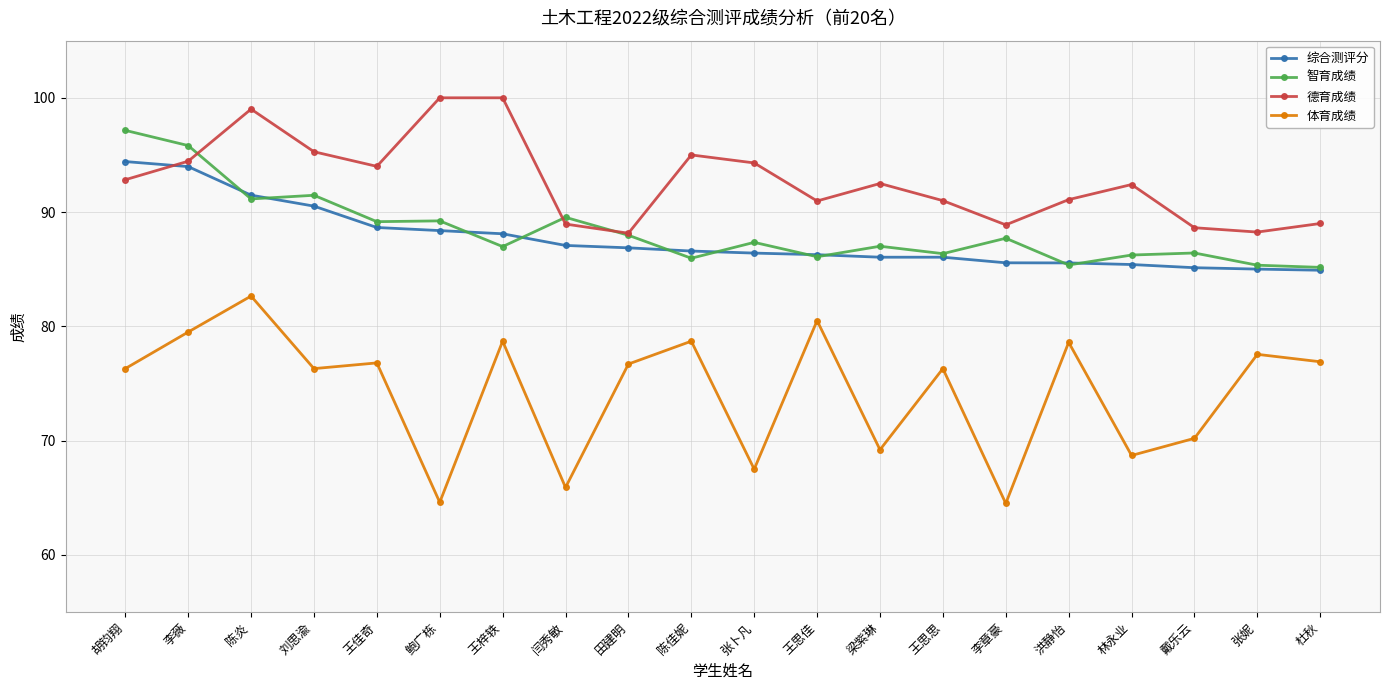

True or false: 综合测评分 and 体育成绩 cross at least once.

False